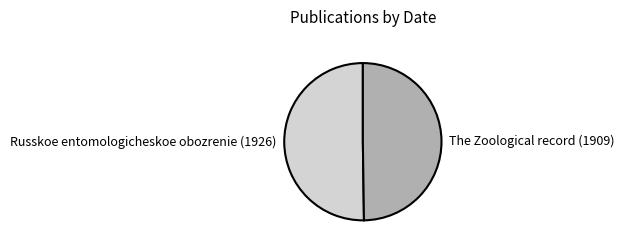

True or false: The Zoological record (1909) accounts for 35% of the total.

False